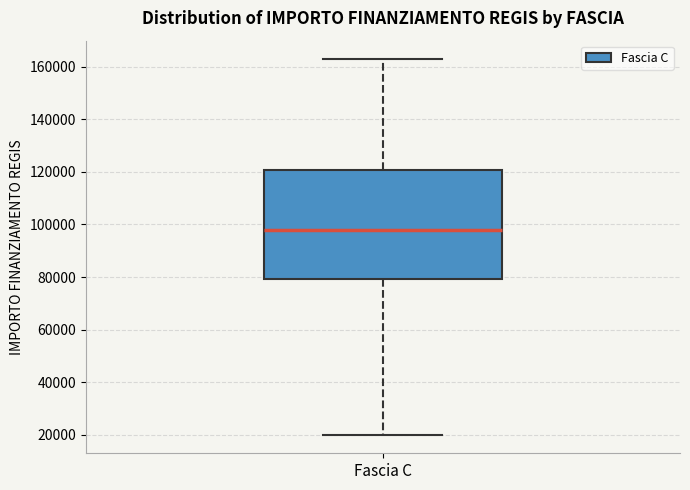

Read this box plot against the y-axis: the position of the median line, the range covered by the box, and the ends of both whiskers. The values are not printed on the chart, so give them approximately, as read against the axis.

median 98000, box 80000 to 120000, whiskers 20000 to 162000